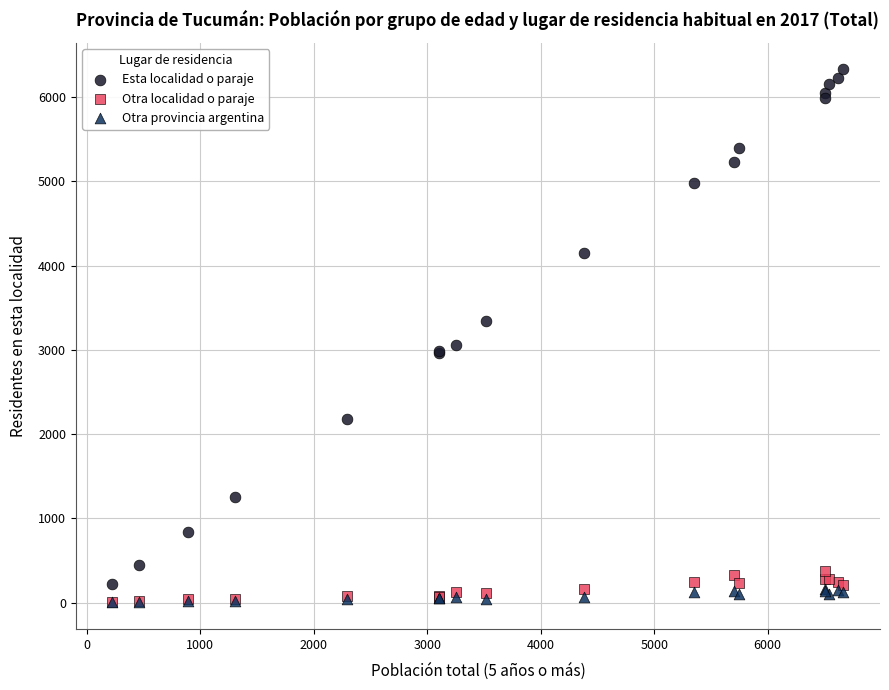

What are all the series names shown in the legend?

Esta localidad o paraje, Otra localidad o paraje, Otra provincia argentina